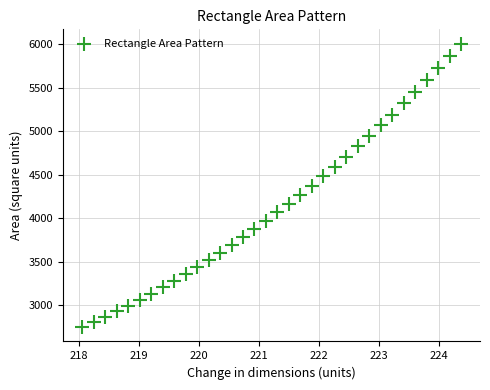

What is the range of X values (max minus min)?

6.3